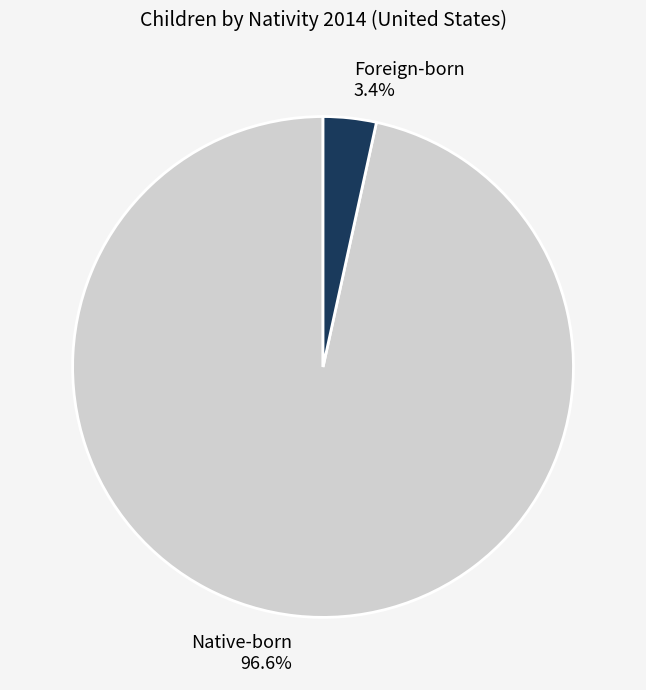

Rank the categories by value from lowest to highest.

Foreign-born, Native-born